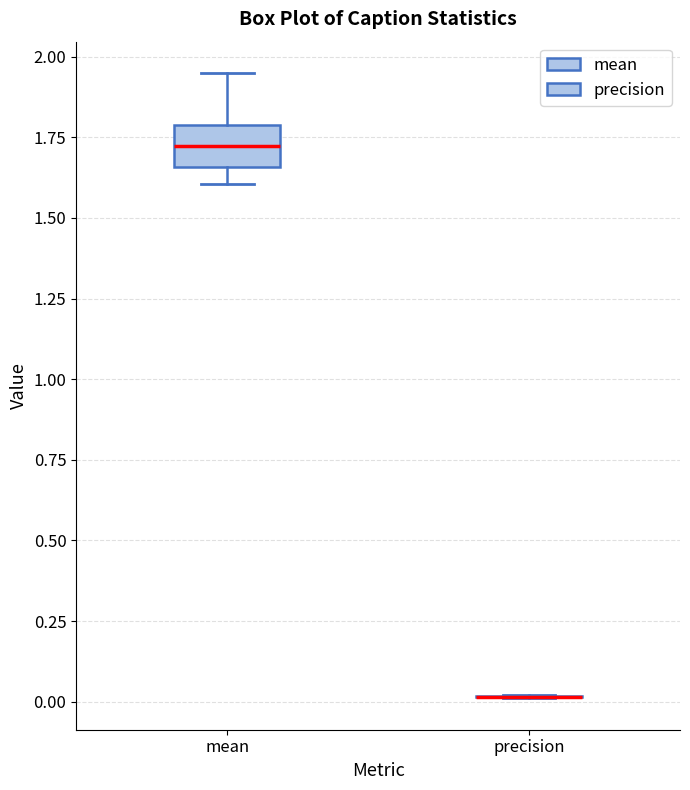

Which box is the tallest, from its lower edge to its upper edge?

mean